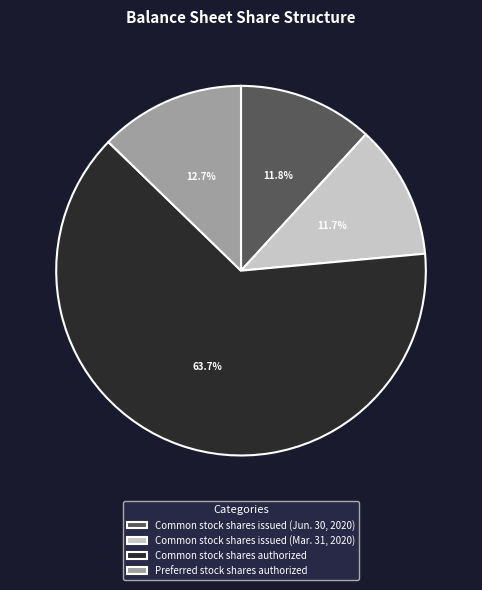

Does any single category account for the majority?

Yes